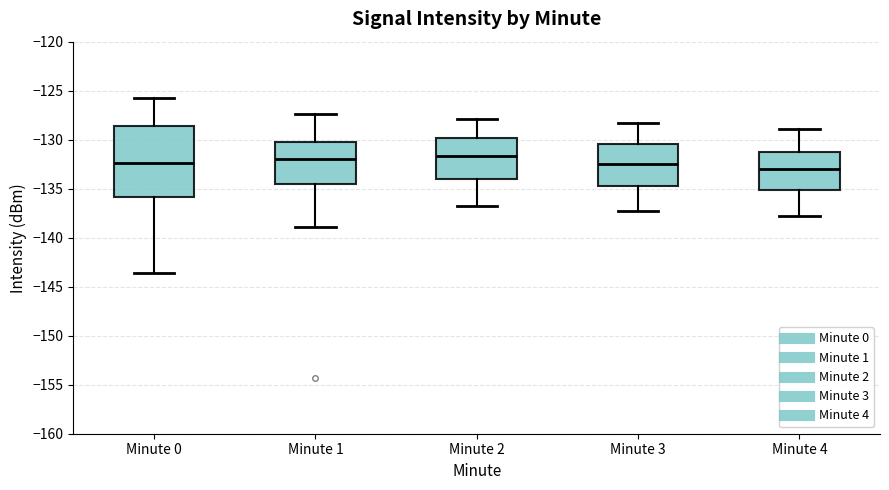

Reading left to right, read every box against the y-axis: the position of its median line, the range the box covers, and the ends of its whiskers. The values are not printed on the chart, so give them approximately, as read against the axis.

Minute 0: median -132.5, box -136.0 to -128.5, whiskers -143.5 to -126.0
Minute 1: median -132.0, box -134.5 to -130.0, whiskers -139.0 to -127.5
Minute 2: median -131.5, box -134.0 to -130.0, whiskers -137.0 to -128.0
Minute 3: median -132.5, box -134.5 to -130.5, whiskers -137.5 to -128.5
Minute 4: median -133.0, box -135.0 to -131.5, whiskers -138.0 to -129.0